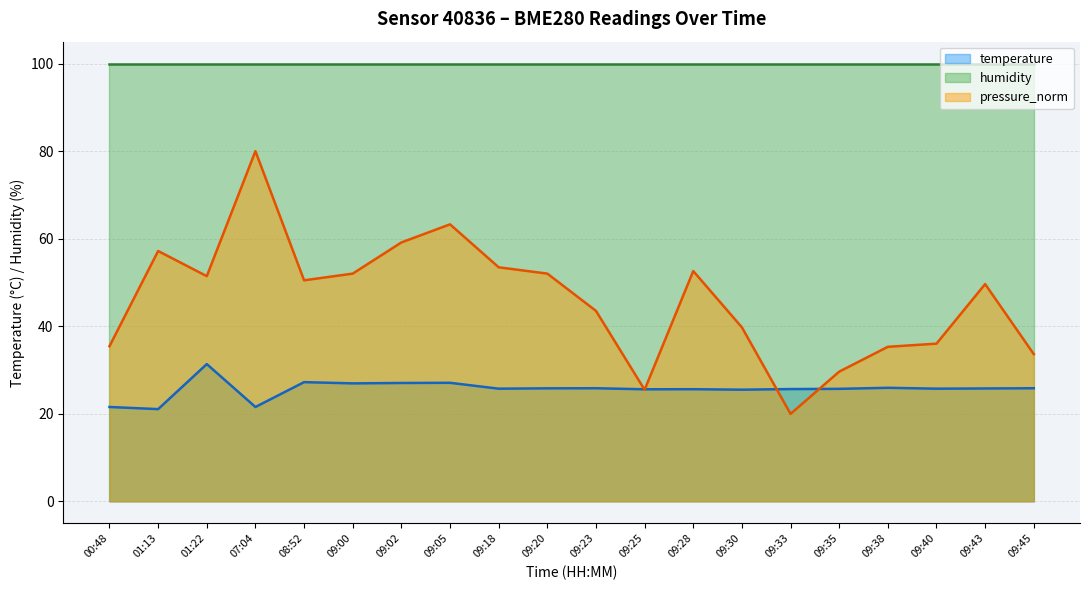

Which series has the widest spread of values?

pressure_norm